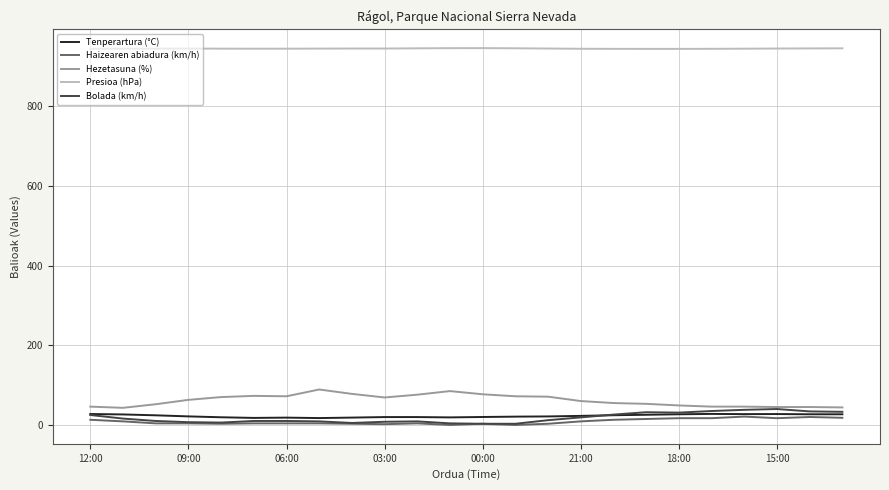

True or false: Hezetasuna (%) and Presioa (hPa) cross at least once.

False